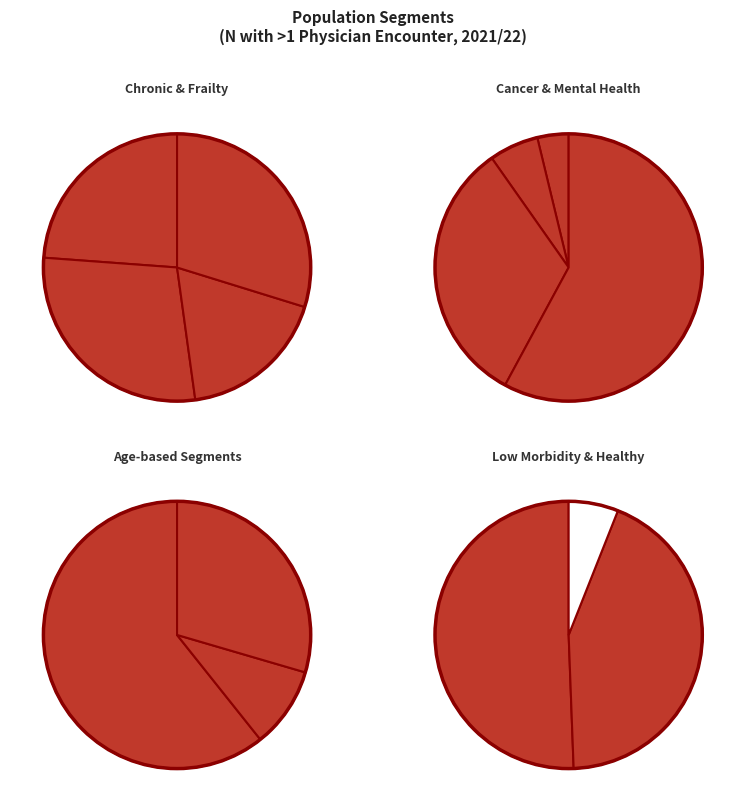

To the nearest percent, what is the difference between the Low Chronic Conditions and Non-user slice percentages?

29%